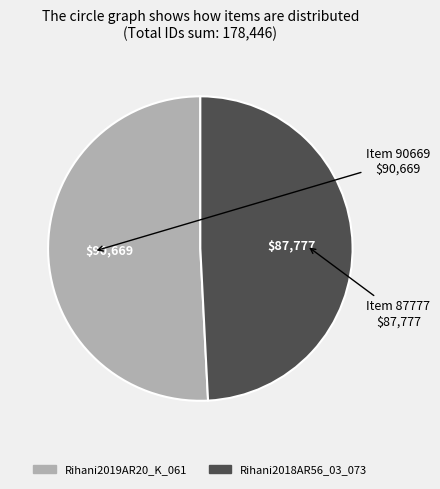

Combined, do Rihani2018AR56_03_073 and Rihani2019AR20_K_061 account for over 50%?

Yes